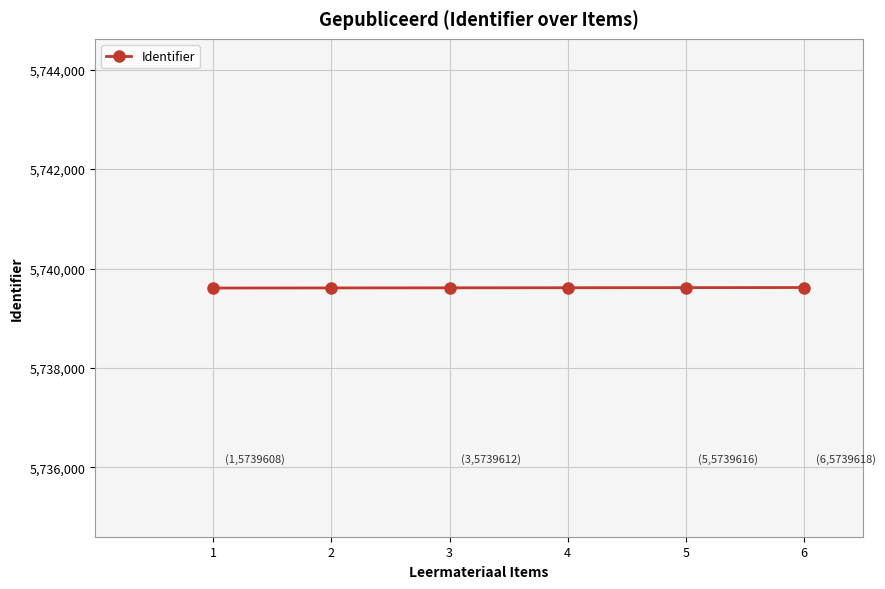

Count the number of data series in this chart.

1